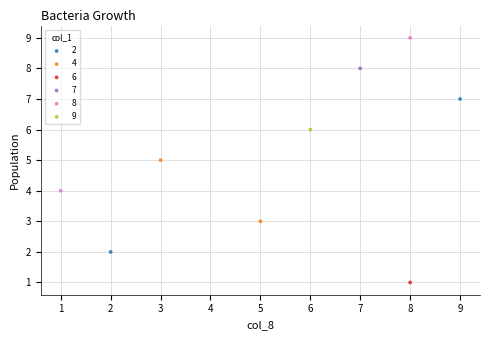

Which series contains the highest Y value?

8